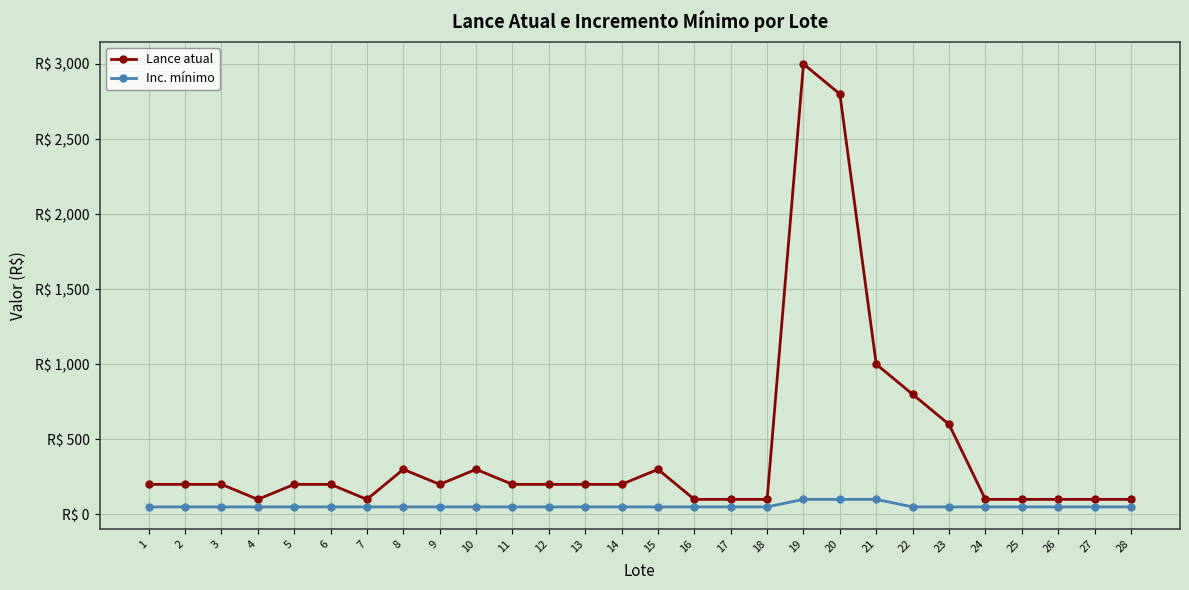

True or false: Lance atual and Inc. mínimo intersect in this chart.

False